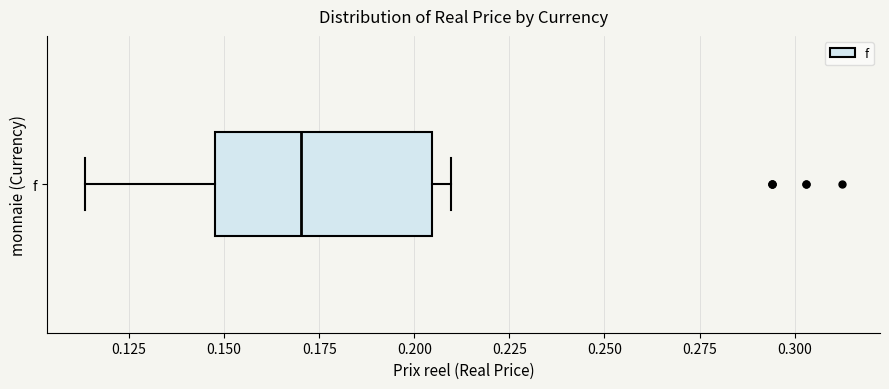

Transcribe this box plot: give where the median line is, the range the box spans, and where the two whiskers end, as read against the x-axis. The values are not printed on the chart, so give them approximately, as read against the axis.

median 0.170, box 0.150 to 0.205, whiskers 0.115 to 0.210